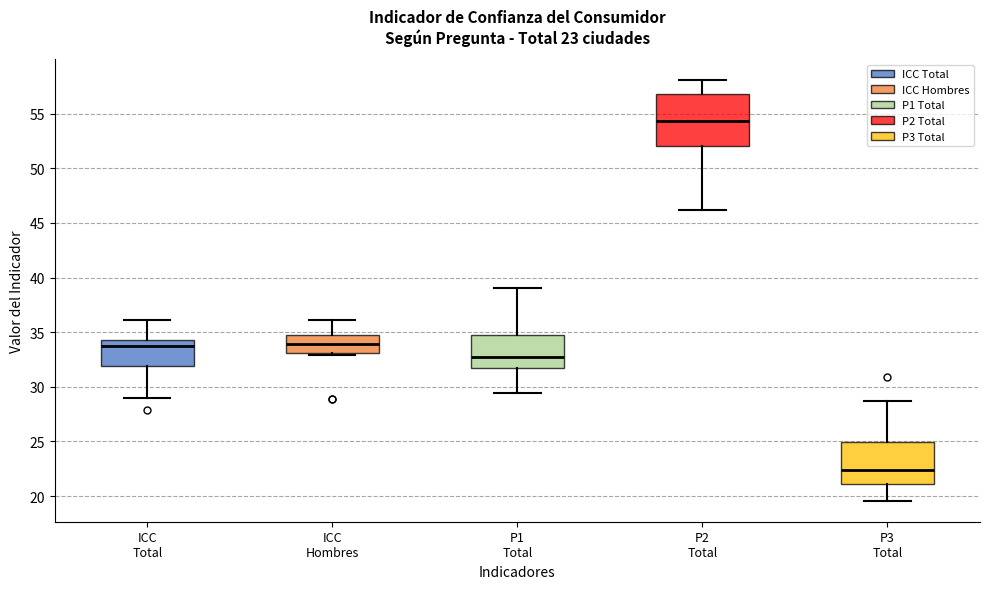

Which box has the highest median line?

P2 Total